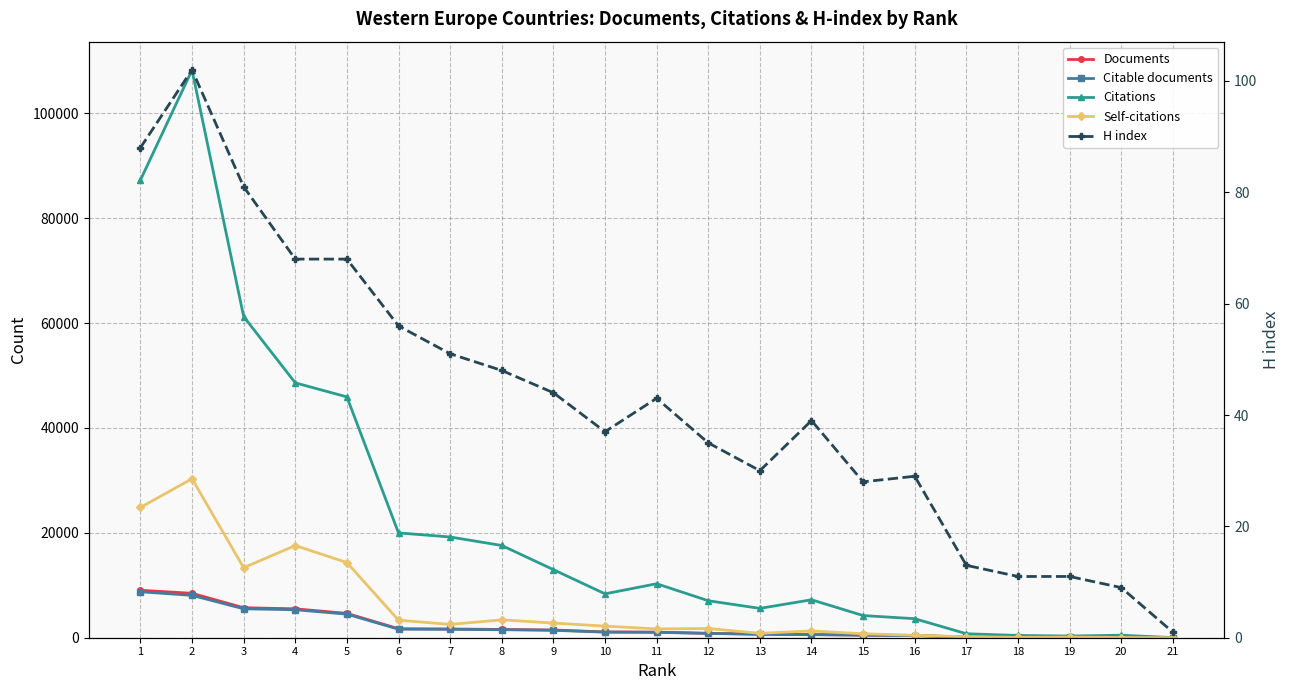

What is the spread (max minus min) of values at 15?

4199